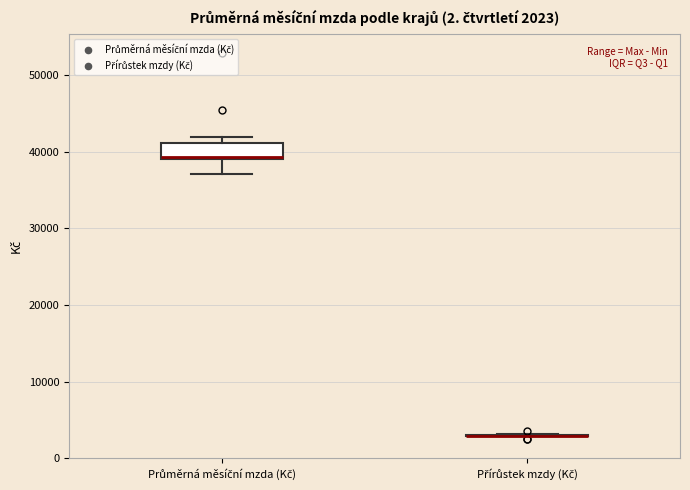

Which box is the tallest, from its lower edge to its upper edge?

Průměrná měsíční mzda (Kč)